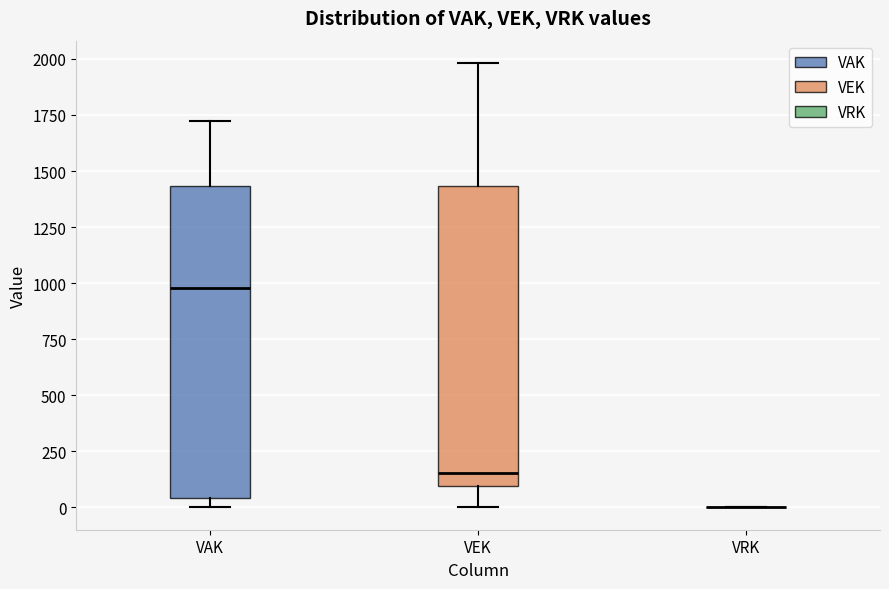

Where is the lower edge of the box for VAK on the y-axis? The values are not printed on the chart, so give them approximately, as read against the axis.

50